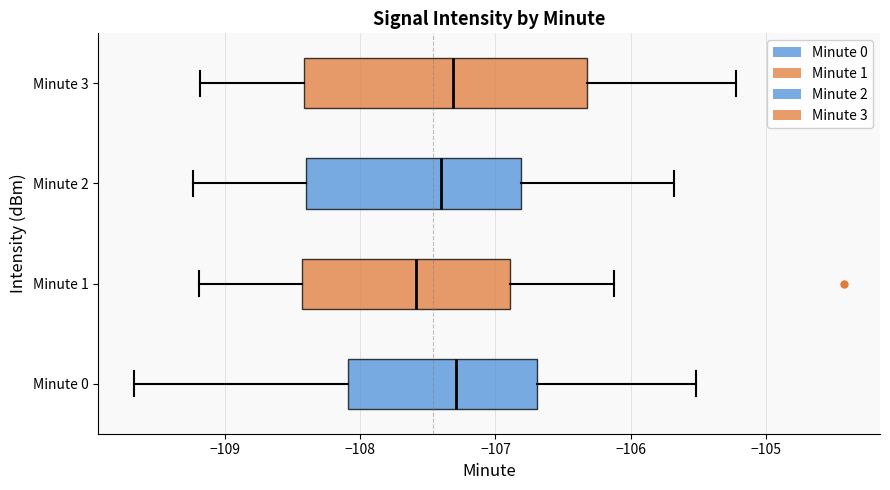

Where is the right edge of the box for Minute 1 on the x-axis? The values are not printed on the chart, so give them approximately, as read against the axis.

-106.9